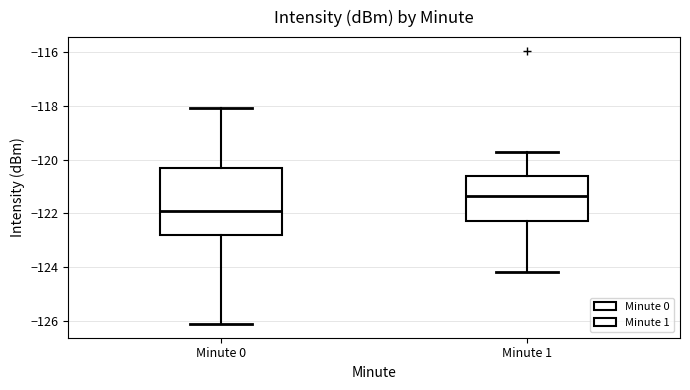

Reading left to right, read every box against the y-axis: the position of its median line, the range the box covers, and the ends of its whiskers. The values are not printed on the chart, so give them approximately, as read against the axis.

Minute 0: median -122.0, box -122.8 to -120.4, whiskers -126.2 to -118.0
Minute 1: median -121.4, box -122.2 to -120.6, whiskers -124.2 to -119.6